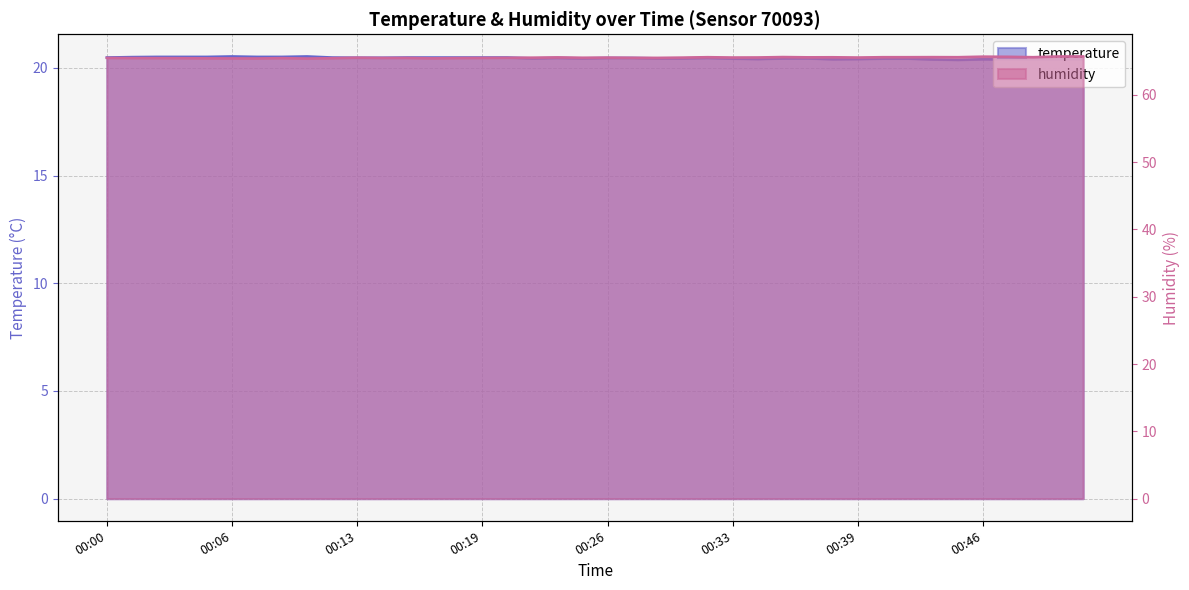

True or false: humidity and temperature intersect in this chart.

False